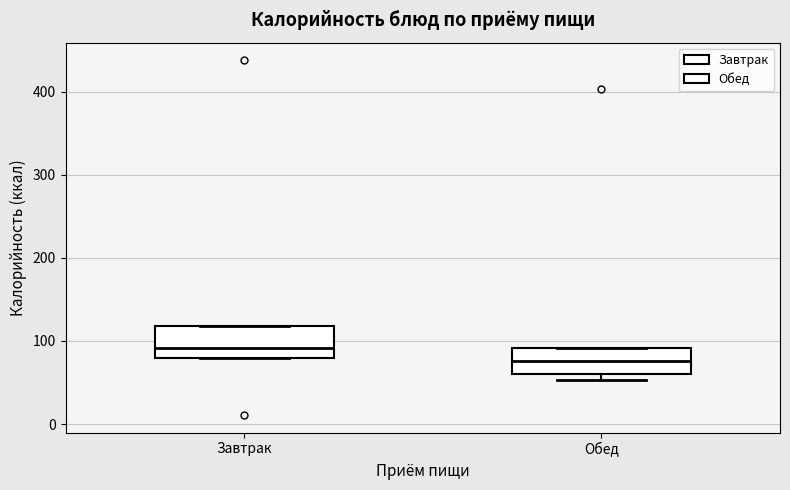

Where does the median line of the box for Обед sit on the y-axis? The values are not printed on the chart, so give them approximately, as read against the axis.

80